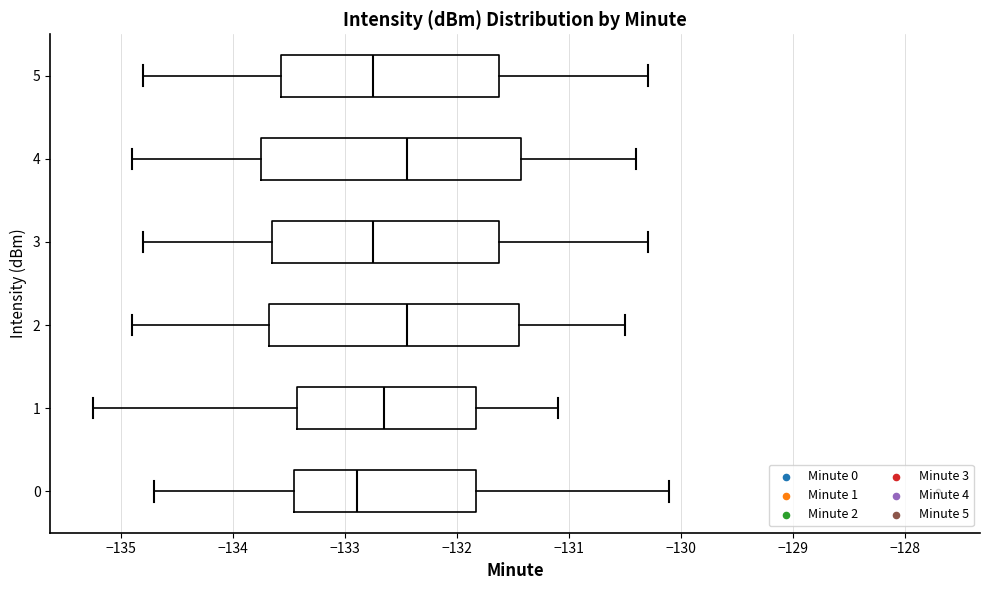

Reading bottom to top, transcribe this box plot: for each box, give where its median line is, the range the box spans, and where its two whiskers end, as read against the x-axis. The values are not printed on the chart, so give them approximately, as read against the axis.

0: median -132.9, box -133.5 to -131.8, whiskers -134.7 to -130.1
1: median -132.6, box -133.4 to -131.8, whiskers -135.3 to -131.1
2: median -132.4, box -133.7 to -131.4, whiskers -134.9 to -130.5
3: median -132.7, box -133.6 to -131.6, whiskers -134.8 to -130.3
4: median -132.4, box -133.7 to -131.4, whiskers -134.9 to -130.4
5: median -132.7, box -133.6 to -131.6, whiskers -134.8 to -130.3